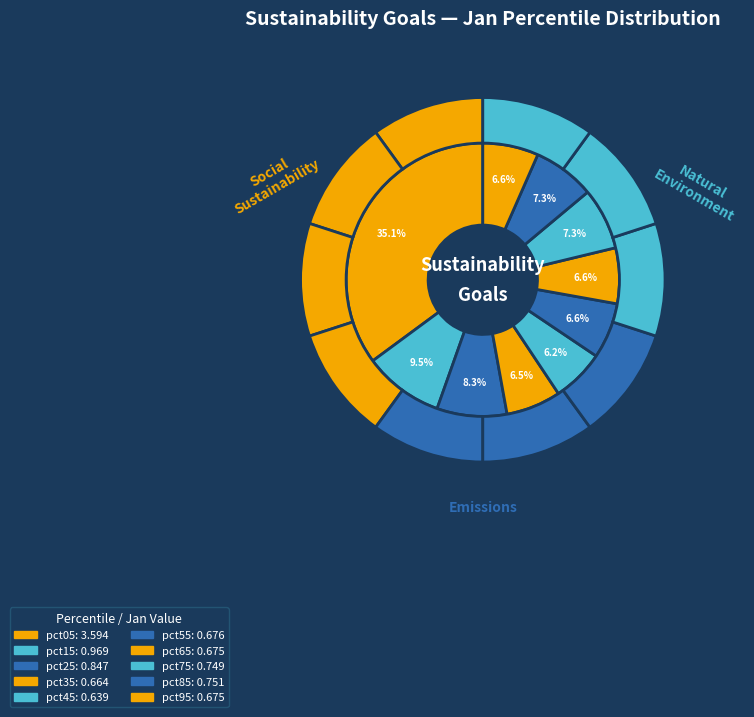

To the nearest percent, what is the combined percentage of pct45 and pct05?

41%